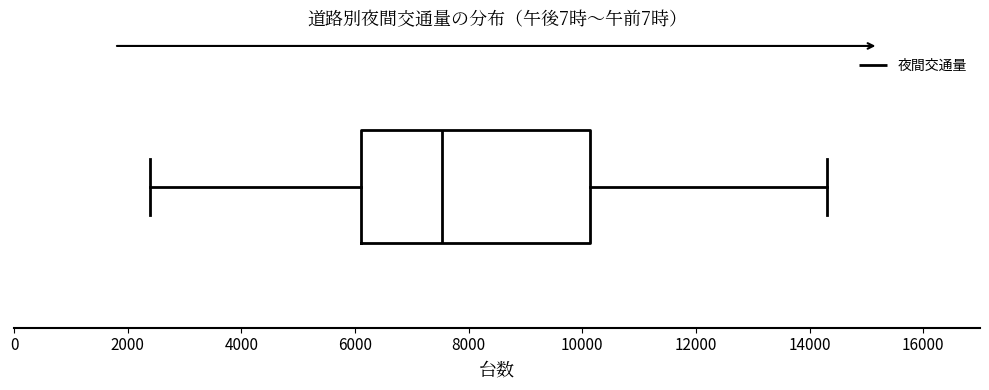

Where does the median line of the box sit on the x-axis? The values are not printed on the chart, so give them approximately, as read against the axis.

7600